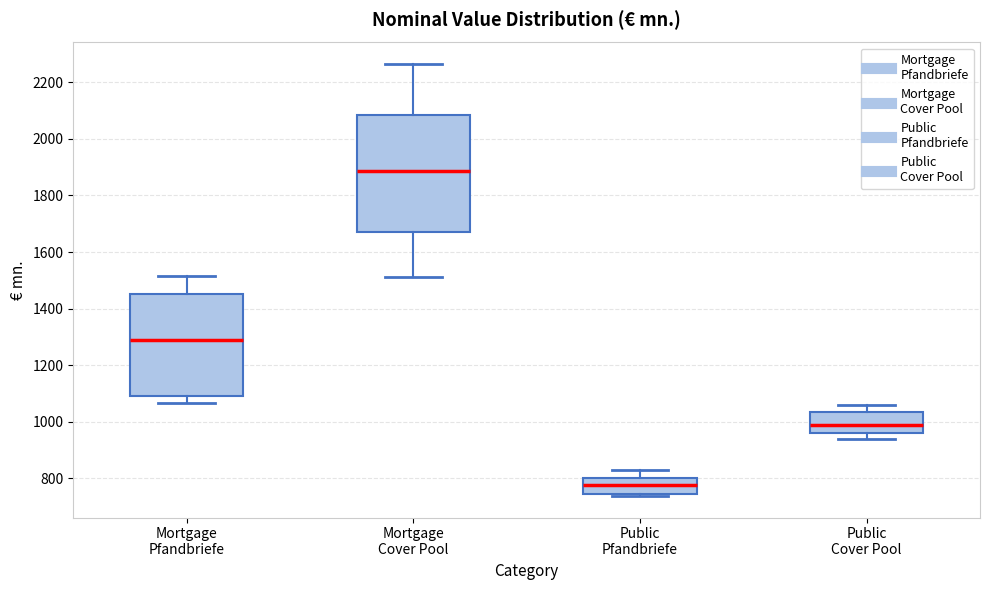

Reading left to right, read every box against the y-axis: the position of its median line, the range the box covers, and the ends of its whiskers. The values are not printed on the chart, so give them approximately, as read against the axis.

Mortgage Pfandbriefe: median 1280, box 1100 to 1460, whiskers 1060 to 1520
Mortgage Cover Pool: median 1880, box 1680 to 2080, whiskers 1520 to 2260
Public Pfandbriefe: median 780, box 740 to 800, whiskers 740 (just below the box's lower edge) to 820
Public Cover Pool: median 980, box 960 to 1040, whiskers 940 to 1060